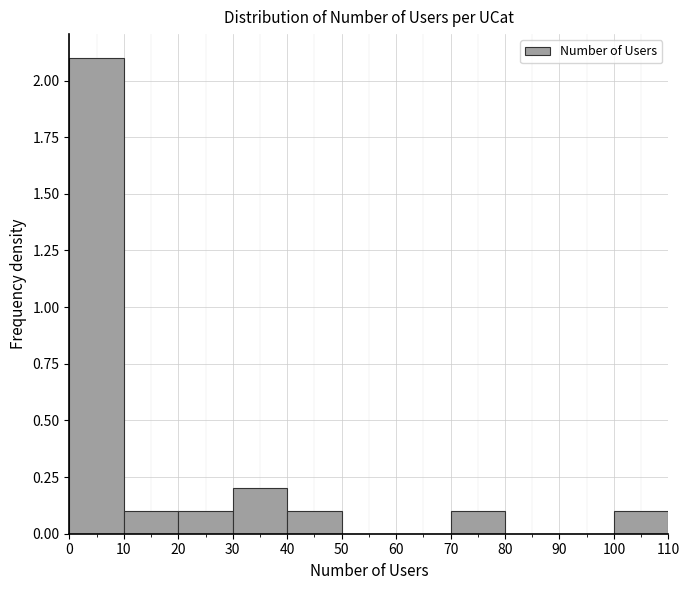

Reading left to right, list every bar in this chart as the range it spans on the x-axis followed by its height. The values are not printed on the chart, so give them approximately, as read against the axis.

0 to 10: 2.1
10 to 20: 0.1
20 to 30: 0.1
30 to 40: 0.2
40 to 50: 0.1
50 to 60: 0
60 to 70: 0
70 to 80: 0.1
80 to 90: 0
90 to 100: 0
100 to 110: 0.1